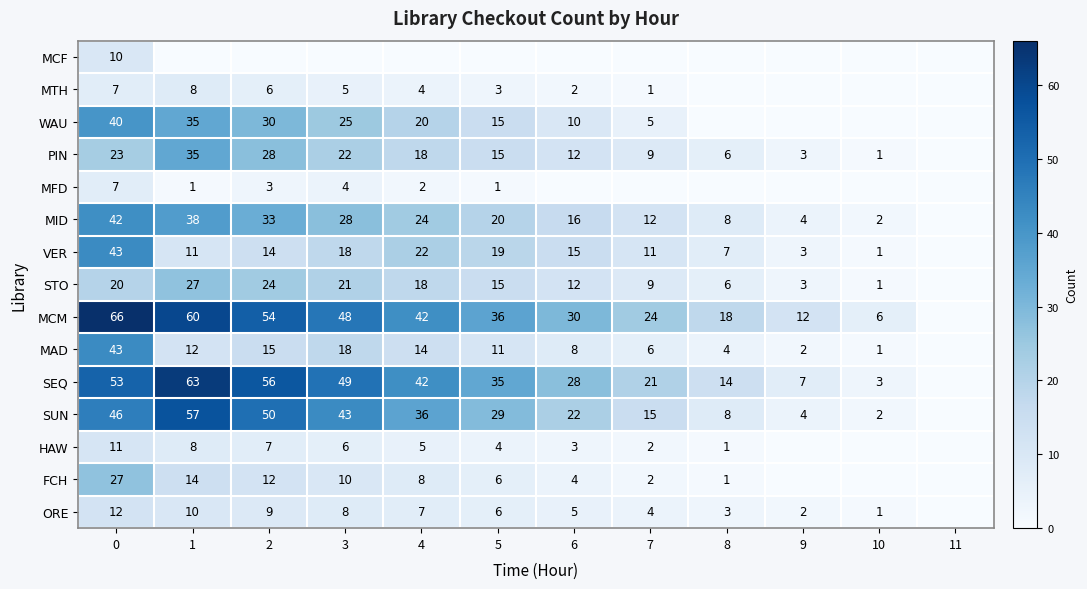

True or false: HAW has a value of 8 at 4.

False